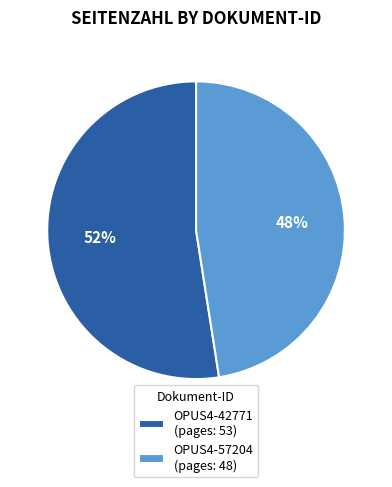

How many segments does this pie chart have?

2